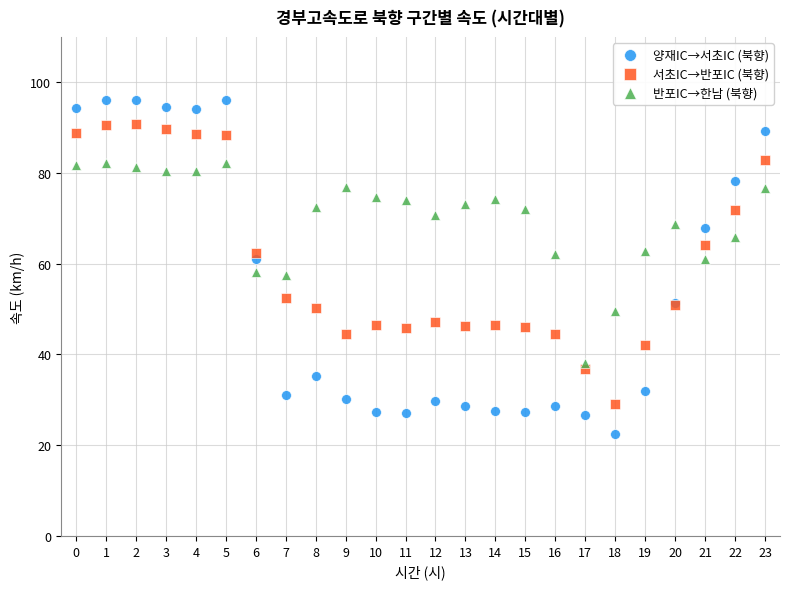

Which series contains the highest Y value?

양재IC→서초IC (북향)